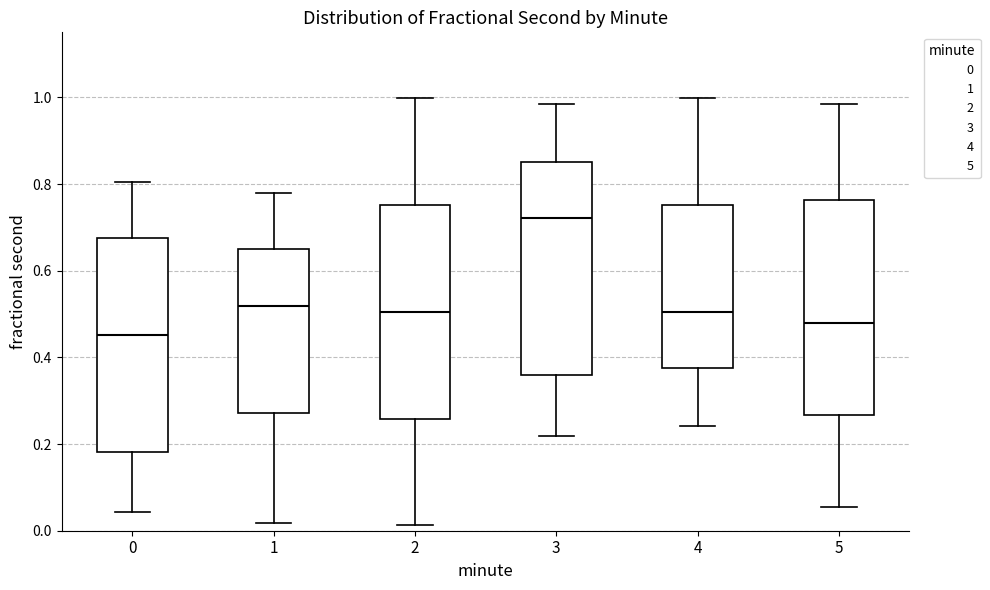

Reading left to right, read every box against the y-axis: the position of its median line, the range the box covers, and the ends of its whiskers. The values are not printed on the chart, so give them approximately, as read against the axis.

0: median 0.46, box 0.18 to 0.68, whiskers 0.04 to 0.80
1: median 0.52, box 0.28 to 0.66, whiskers 0.02 to 0.78
2: median 0.50, box 0.26 to 0.76, whiskers 0.02 to 1.00
3: median 0.72, box 0.36 to 0.86, whiskers 0.22 to 0.98
4: median 0.50, box 0.38 to 0.76, whiskers 0.24 to 1.00
5: median 0.48, box 0.26 to 0.76, whiskers 0.06 to 0.98